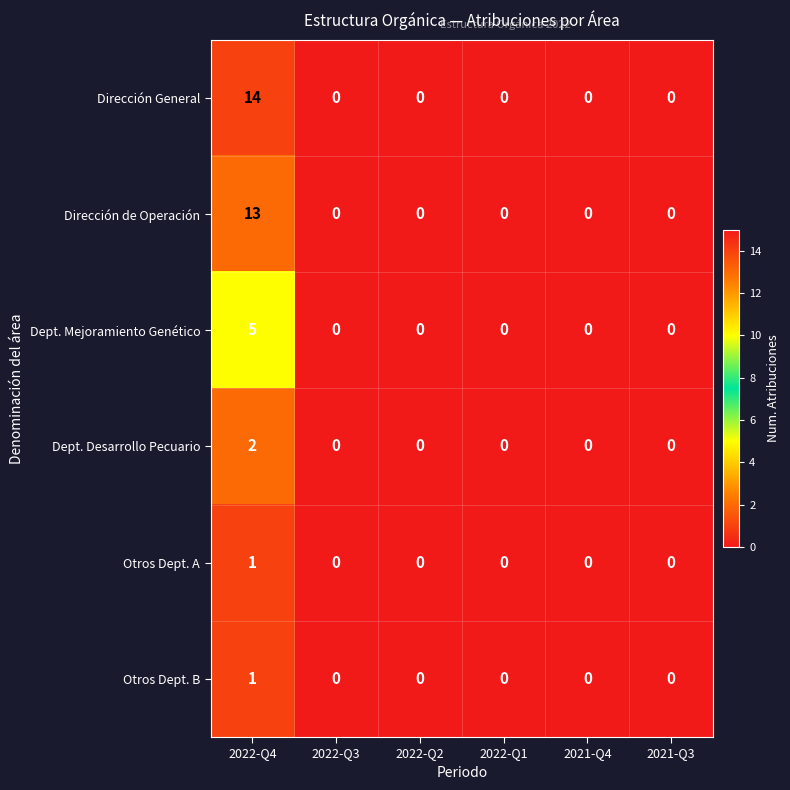

The value of Dirección de Operación at 2021-Q4 is 0. True or false?

True